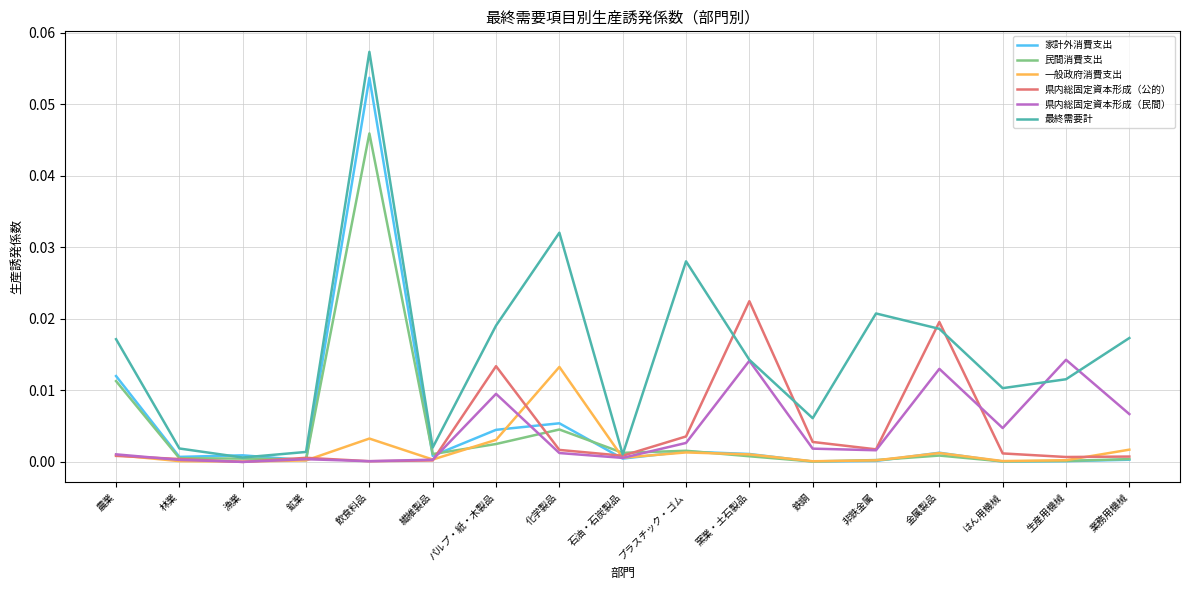

What are all the series names shown in the legend?

家計外消費支出, 民間消費支出, 一般政府消費支出, 県内総固定資本形成（公的）, 県内総固定資本形成（民間）, 最終需要計